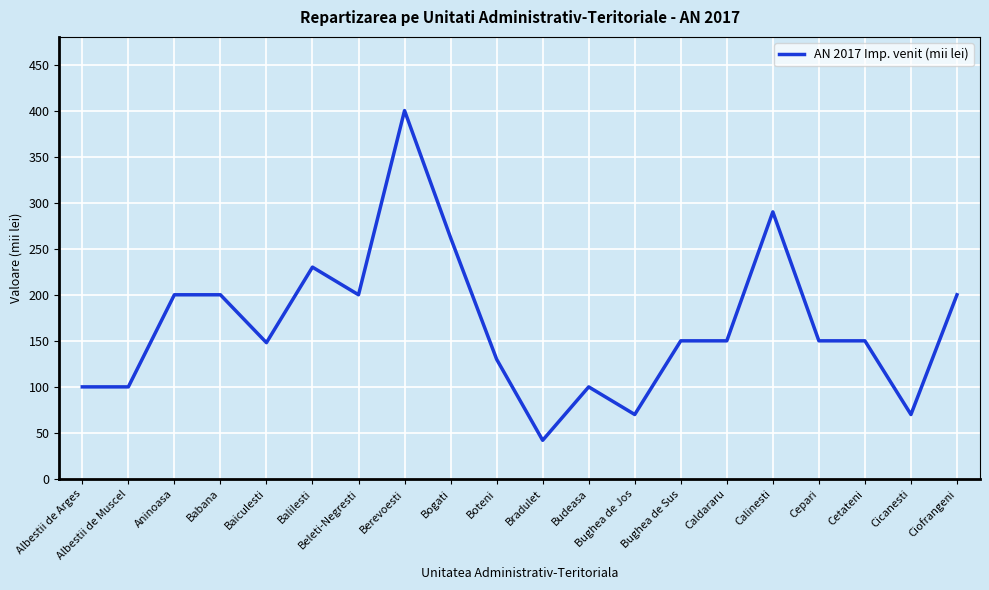

The value at Cetateni is 59. True or false?

False